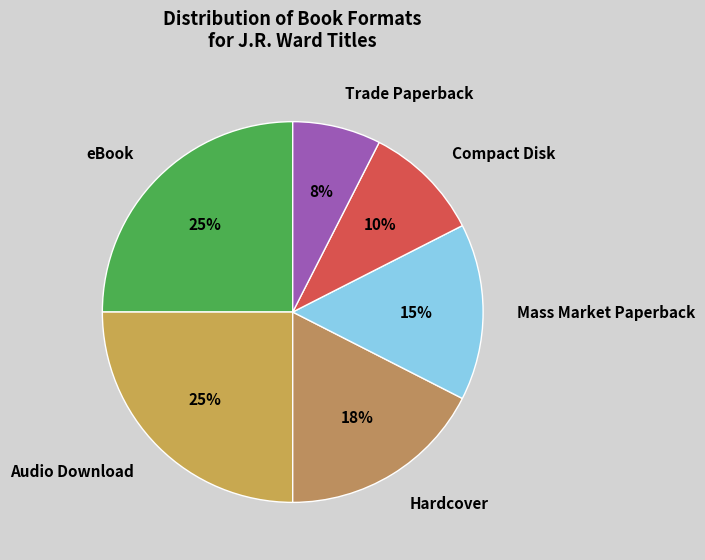

Which slice is the smallest?

Trade Paperback